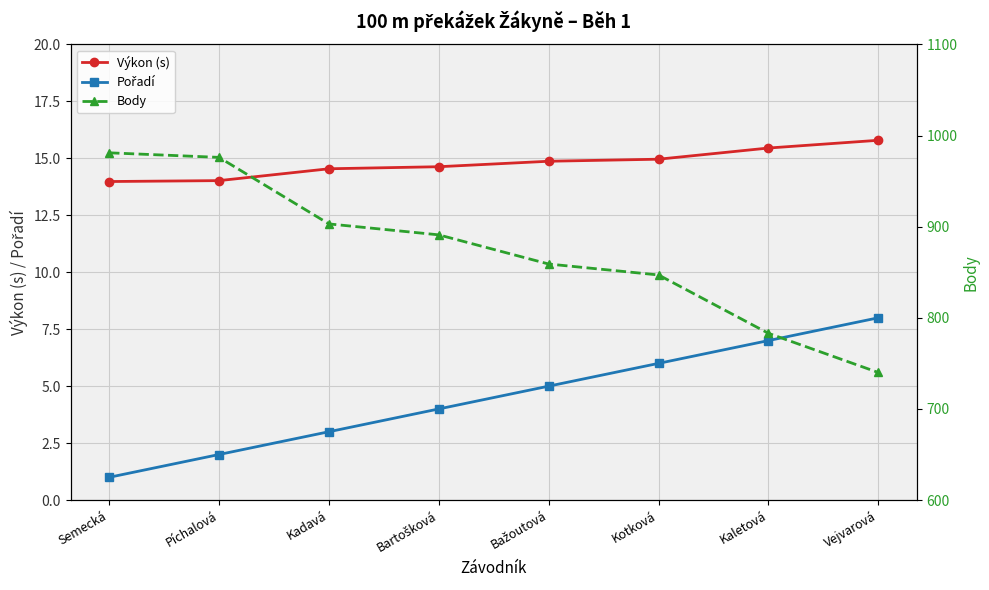

What is the value of the Pořadí point at the 4th from the left?

4.0